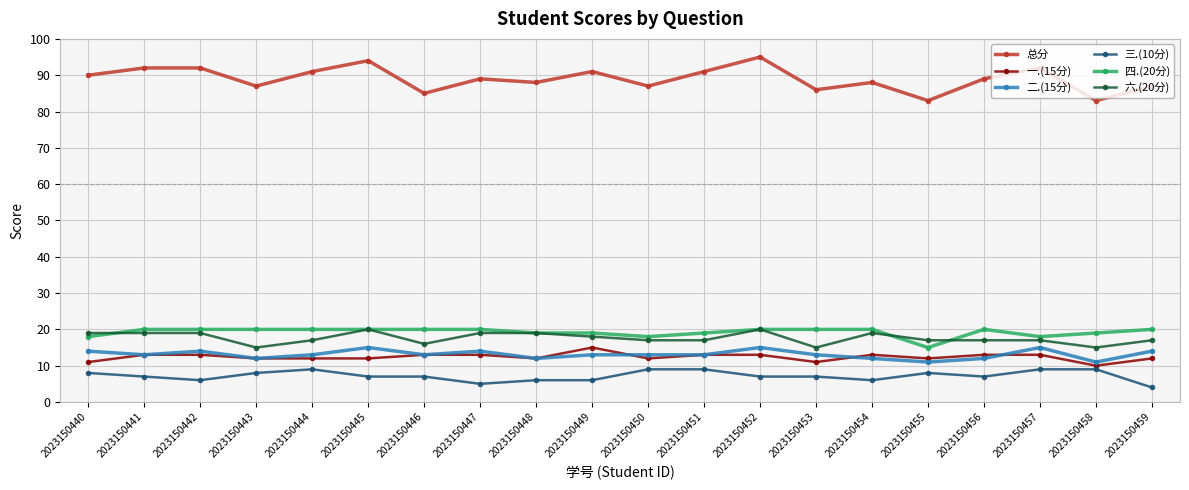

Reading left to right, transcribe all the data shown in this chart.

总分: 90	92	92	87	91	94	85	89	88	91	87	91	95	86	88	83	89	92	83	87
一.(15分): 11	13	13	12	12	12	13	13	12	15	12	13	13	11	13	12	13	13	10	12
二.(15分): 14	13	14	12	13	15	13	14	12	13	13	13	15	13	12	11	12	15	11	14
三.(10分): 8	7	6	8	9	7	7	5	6	6	9	9	7	7	6	8	7	9	9	4
四.(20分): 18	20	20	20	20	20	20	20	19	19	18	19	20	20	20	15	20	18	19	20
六.(20分): 19	19	19	15	17	20	16	19	19	18	17	17	20	15	19	17	17	17	15	17